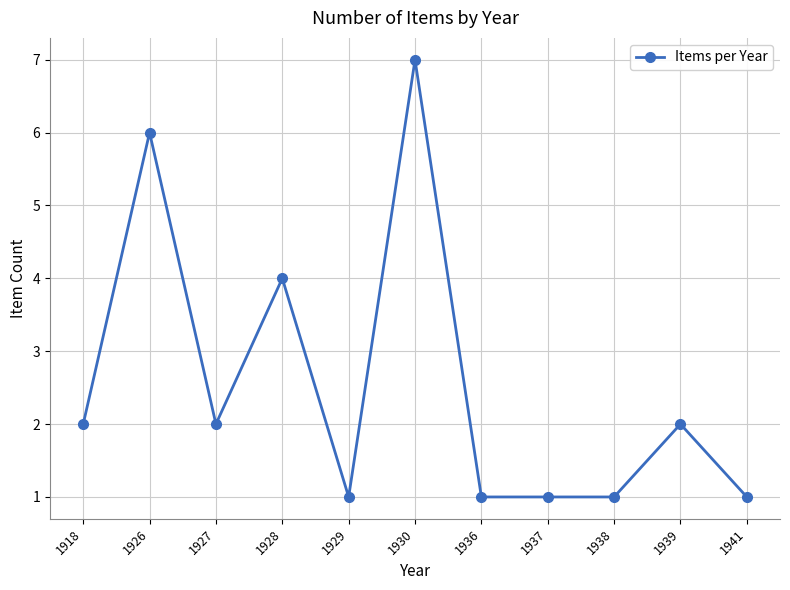

True or false: the data shows 1 at 1937.

True